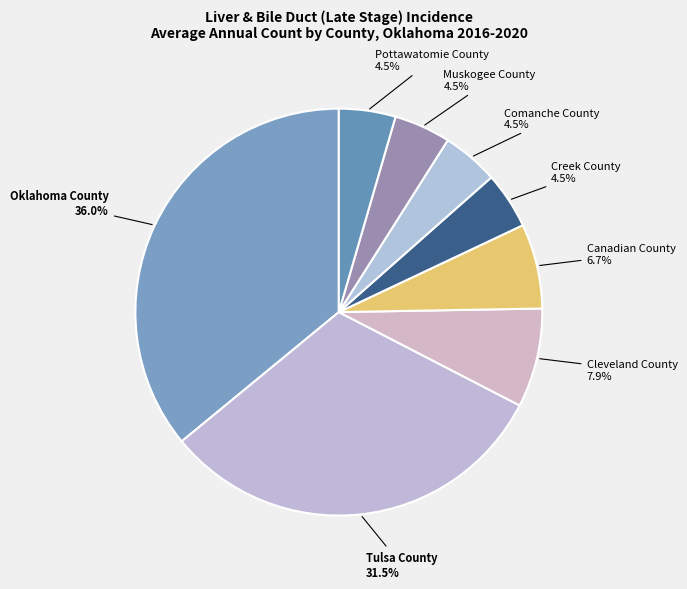

Count the number of slices in the pie.

8